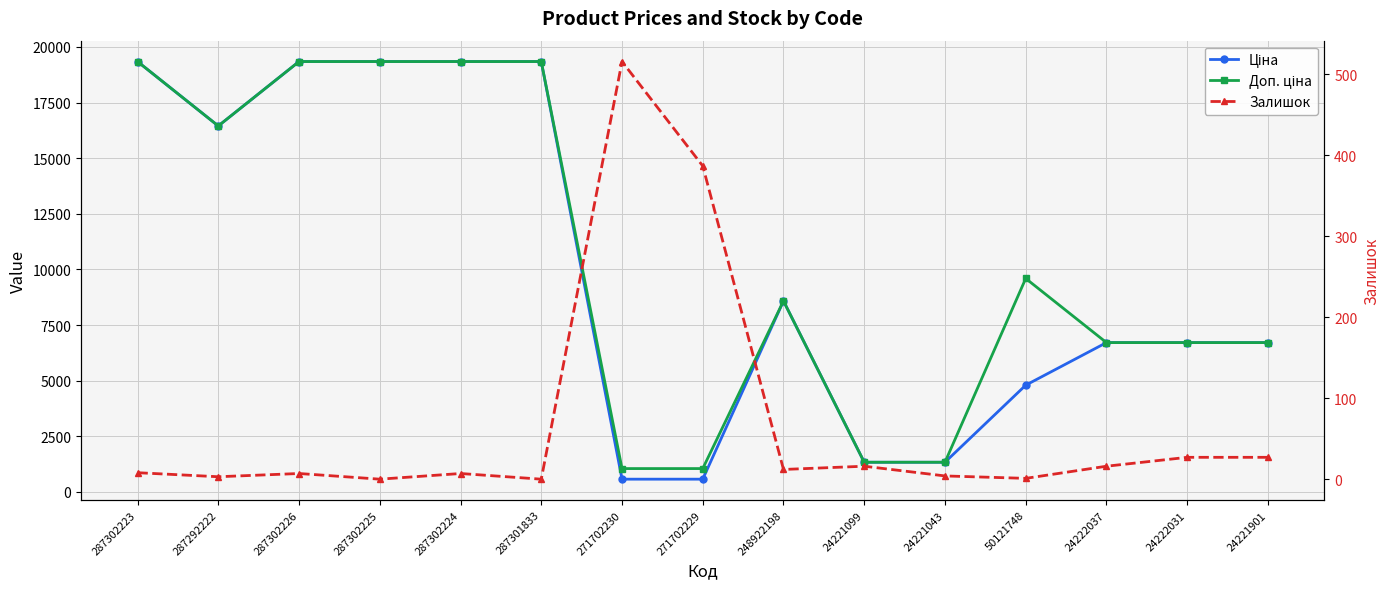

What are all the series names shown in the legend?

Ціна, Доп. ціна, Залишок